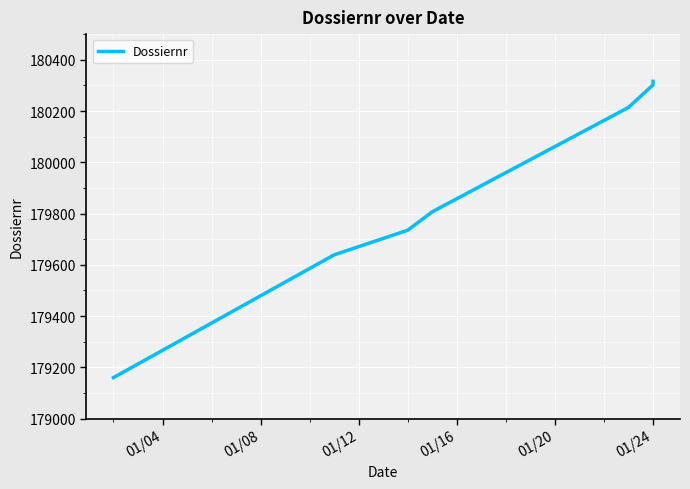

What is the greatest value displayed?

180316